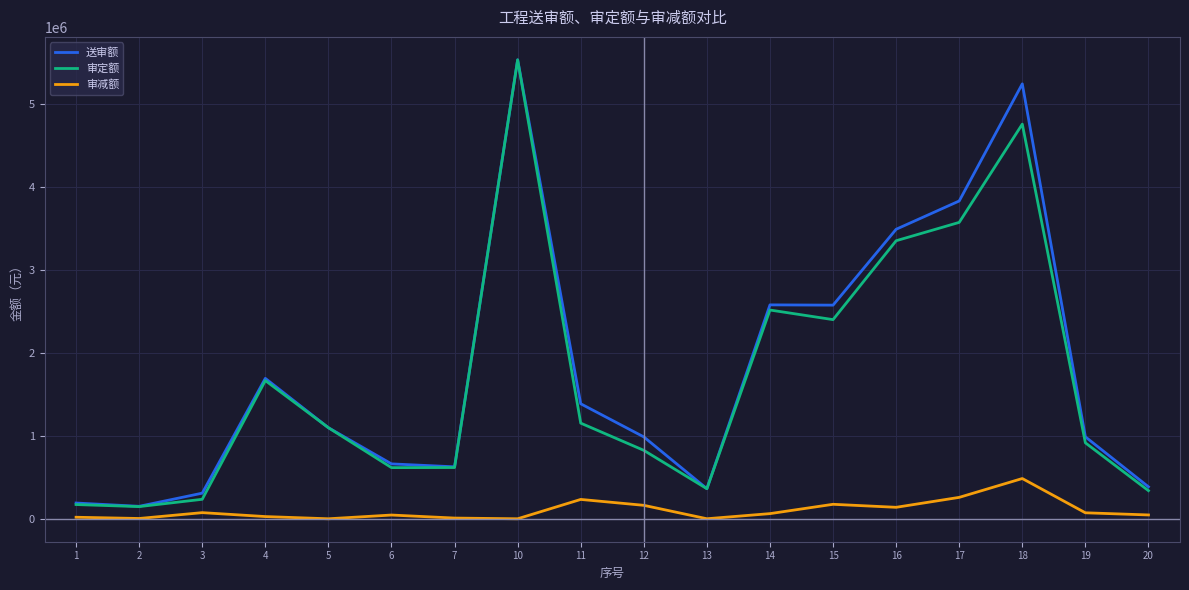

True or false: 审定额 has more than 0 points higher than both neighbors.

True